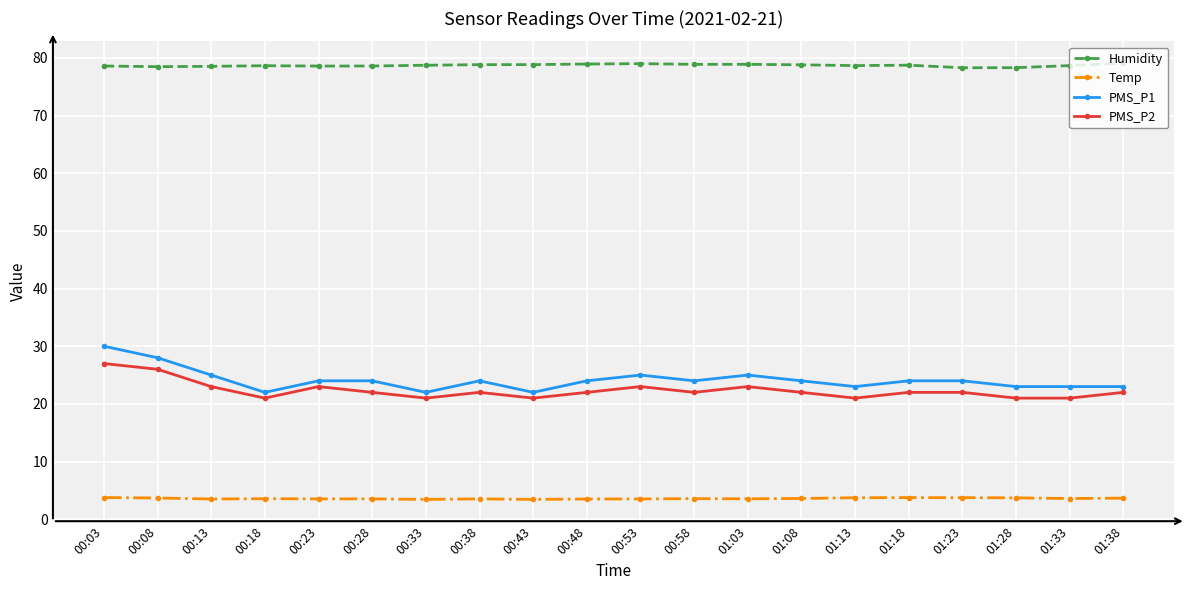

At which category does PMS_P1 reach its first local valley?

00:18